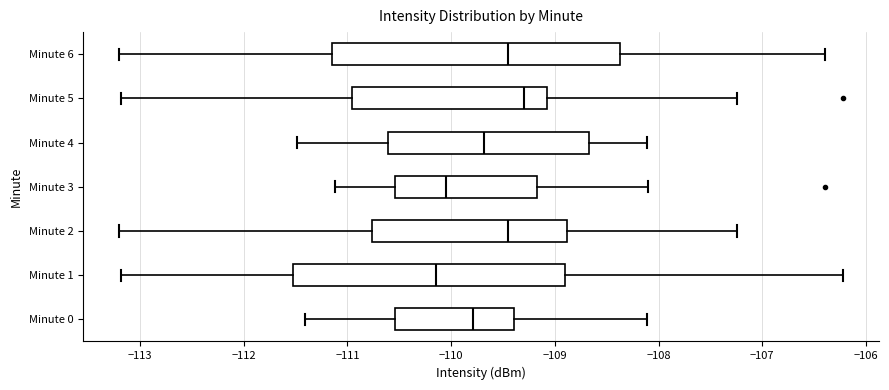

Which box has the furthest to the left median line?

Minute 1